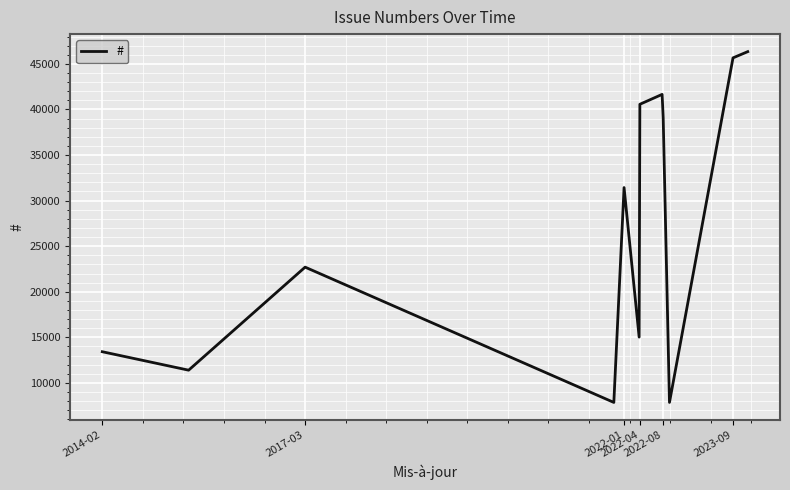

What is the difference between the maximum and minimum values?

38482